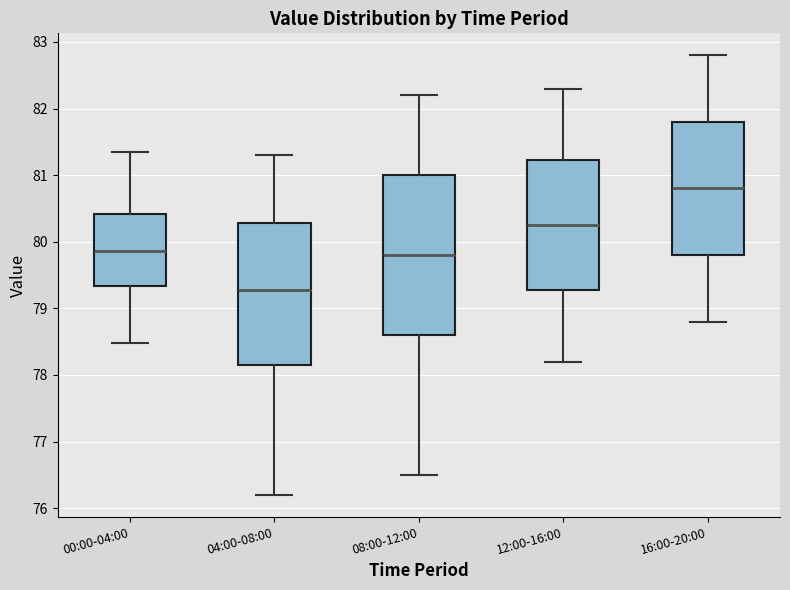

Where does the upper whisker of the box for 16:00-20:00 end on the y-axis? The values are not printed on the chart, so give them approximately, as read against the axis.

82.8